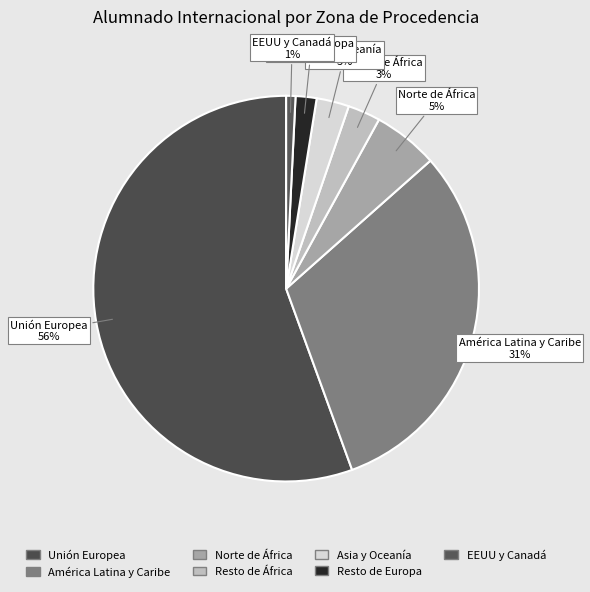

To the nearest percent, what is the average slice percentage?

14%